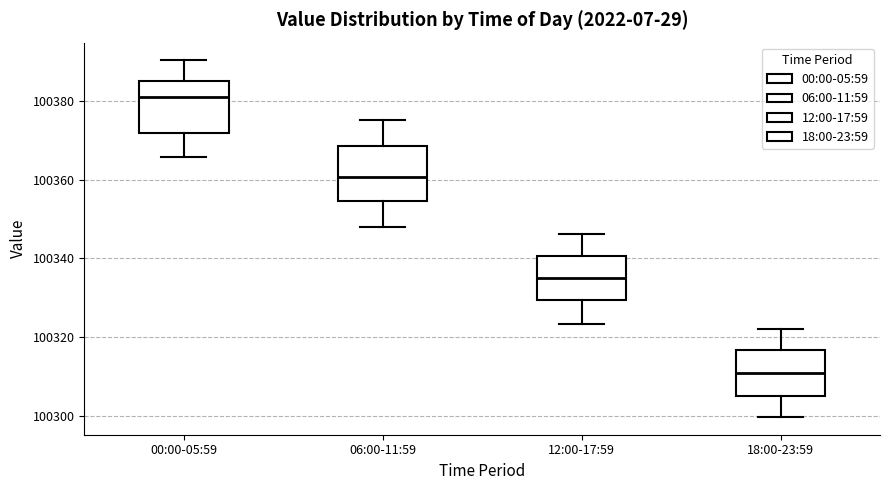

Which box has the lowest median line?

18:00-23:59